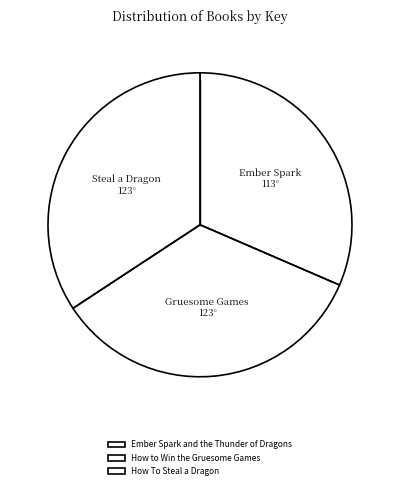

The How To Steal a Dragon slice represents 28% of the pie. True or false?

False